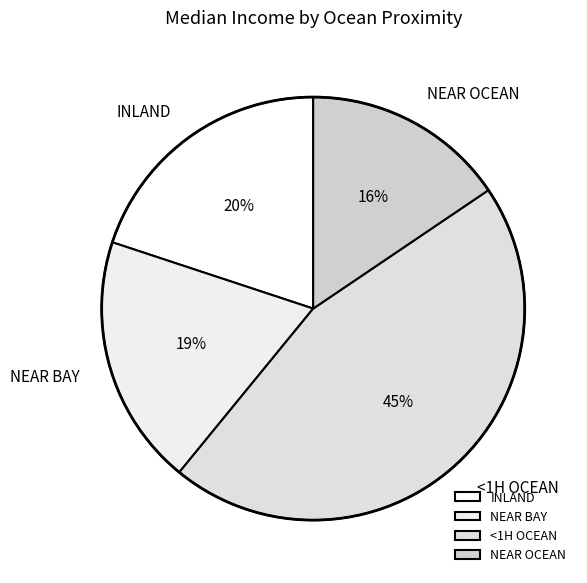

Is there a majority slice in this chart?

No